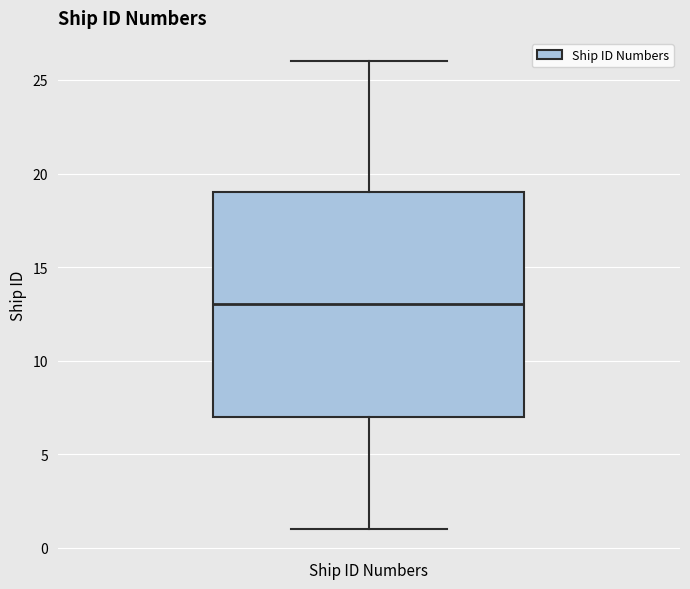

Transcribe this box plot: give where the median line is, the range the box spans, and where the two whiskers end, as read against the y-axis. The values are not printed on the chart, so give them approximately, as read against the axis.

median 13, box 7 to 19, whiskers 1 to 26